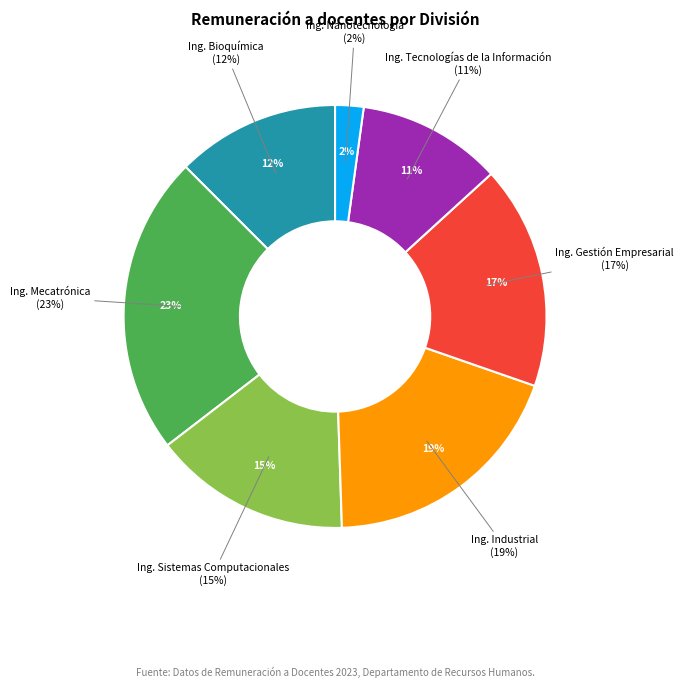

Is there any slice that represents more than half of the pie?

No